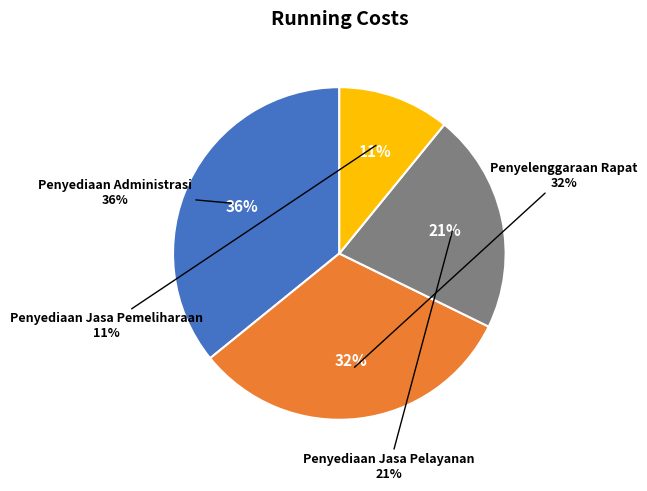

True or false: Honorarium Tim Pelaksana accounts for 0% of the total.

True